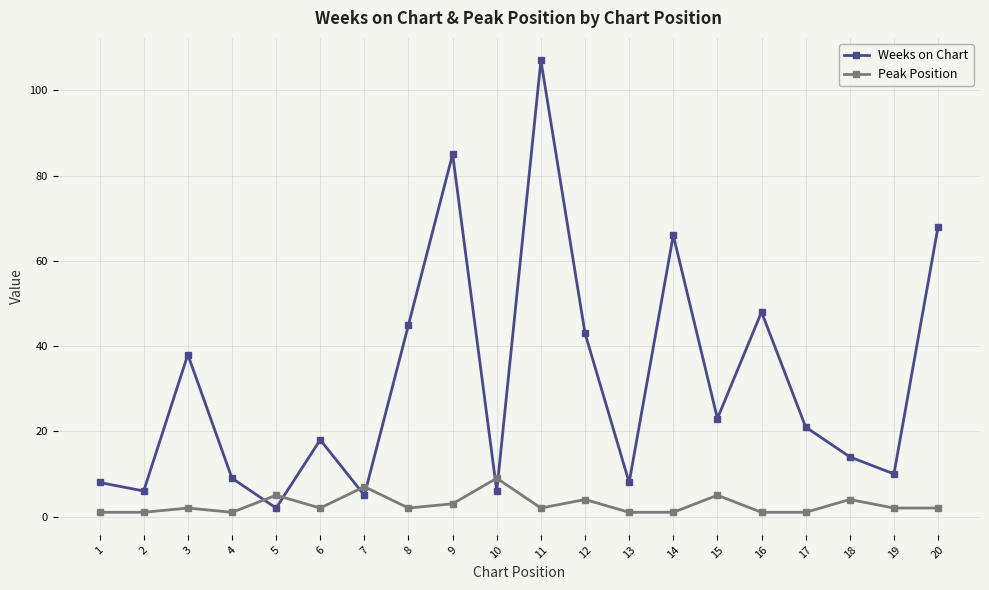

Reading left to right, extract all data points from this chart.

Weeks on Chart: 1=8	2=6	3=38	4=9	5=2	6=18	7=5	8=45	9=85	10=6	11=107	12=43	13=8	14=66	15=23	16=48	17=21	18=14	19=10	20=68
Peak Position: 1=1	2=1	3=2	4=1	5=5	6=2	7=7	8=2	9=3	10=9	11=2	12=4	13=1	14=1	15=5	16=1	17=1	18=4	19=2	20=2